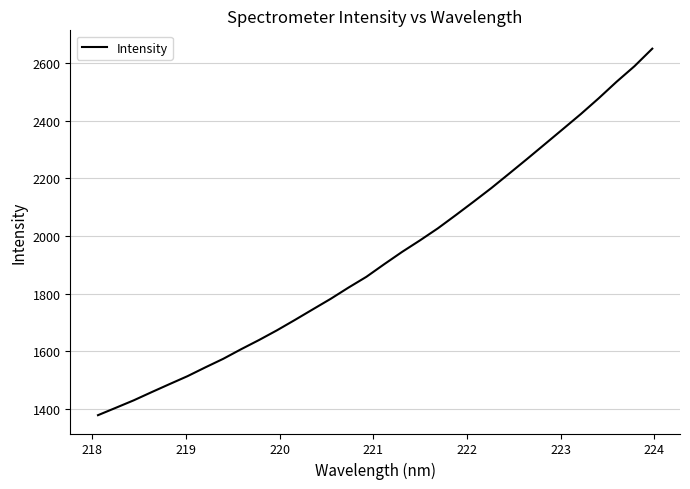

What is the smallest value displayed?

1378.8